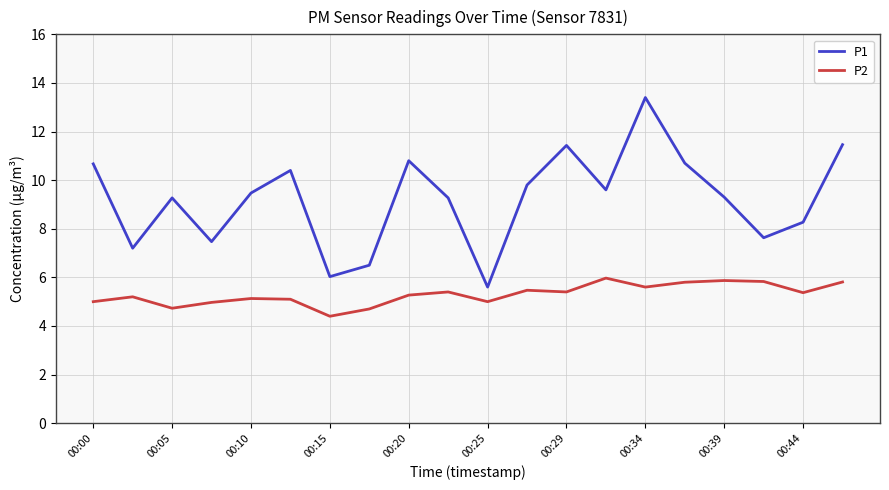

What is the difference between the second highest and second lowest values in the P2 series?

1.2